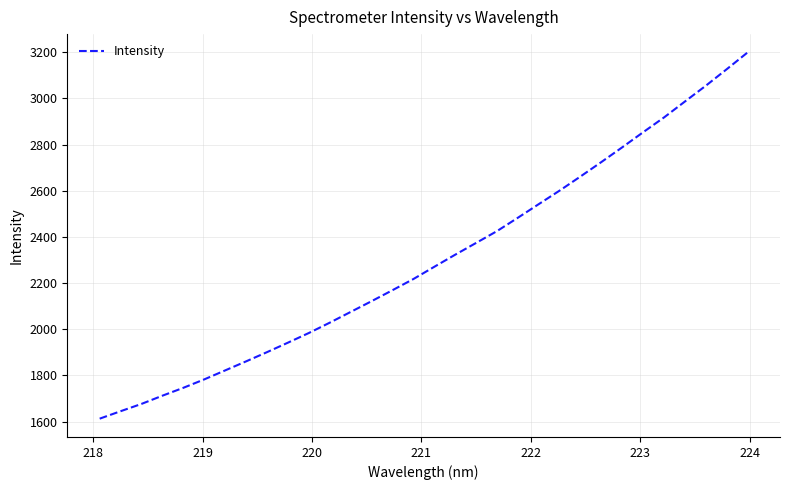

What is the smallest value displayed?

1612.4